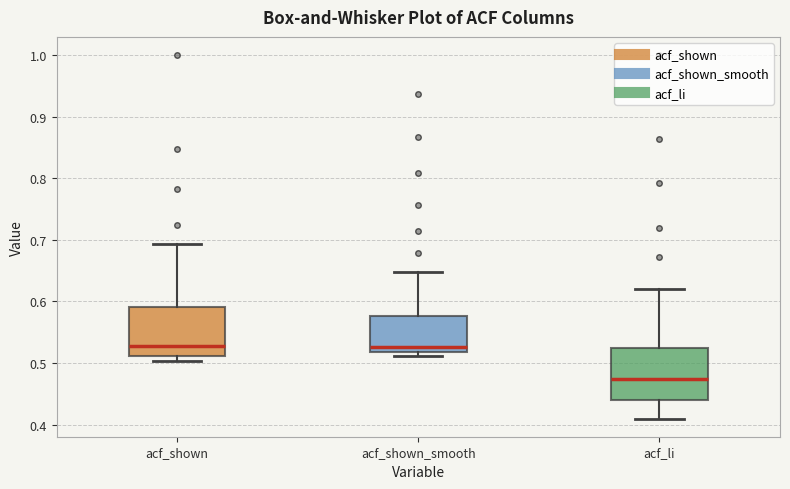

Reading left to right, transcribe this box plot: for each box, give where its median line is, the range the box spans, and where its two whiskers end, as read against the y-axis. The values are not printed on the chart, so give them approximately, as read against the axis.

acf_shown: median 0.53, box 0.51 to 0.59, whiskers 0.50 to 0.69
acf_shown_smooth: median 0.53, box 0.52 to 0.58, whiskers 0.51 to 0.65
acf_li: median 0.47, box 0.44 to 0.53, whiskers 0.41 to 0.62